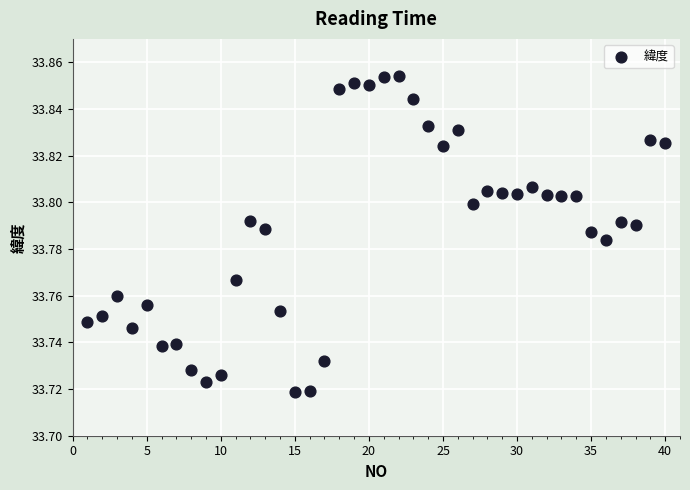

What is the range of X values (max minus min)?

39.0